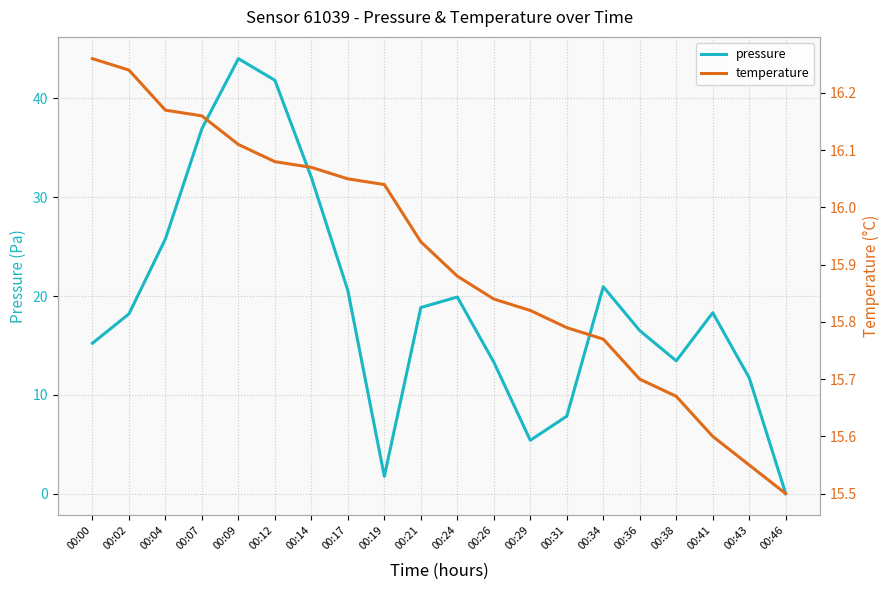

List the series in order of their peak value, highest first.

pressure, temperature